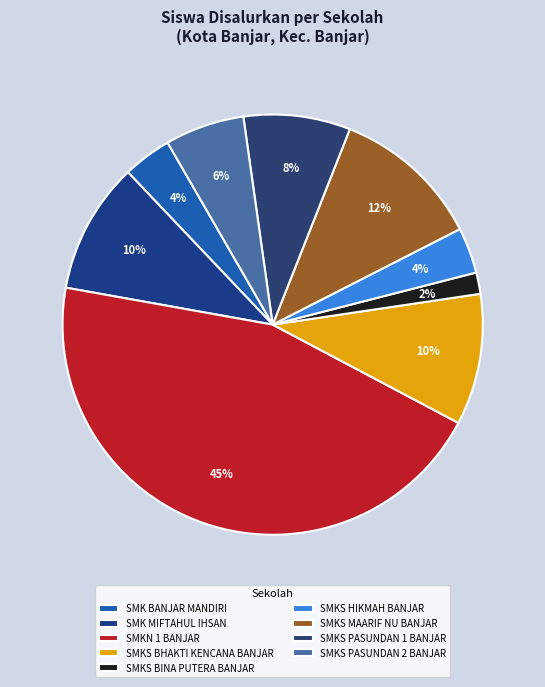

What percentage is the SMKN 1 BANJAR slice, to the nearest percent?

45%